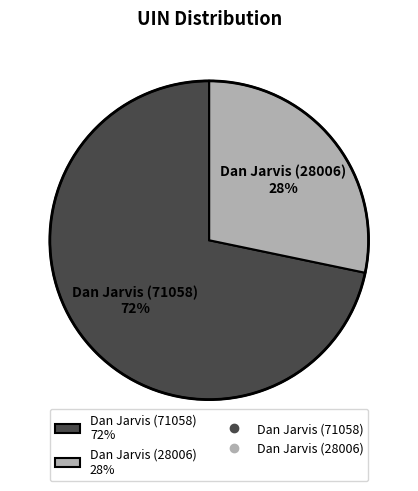

What is the ratio of the value at Dan Jarvis (28006) 28% to the value at Dan Jarvis (71058) 72%?

0.4